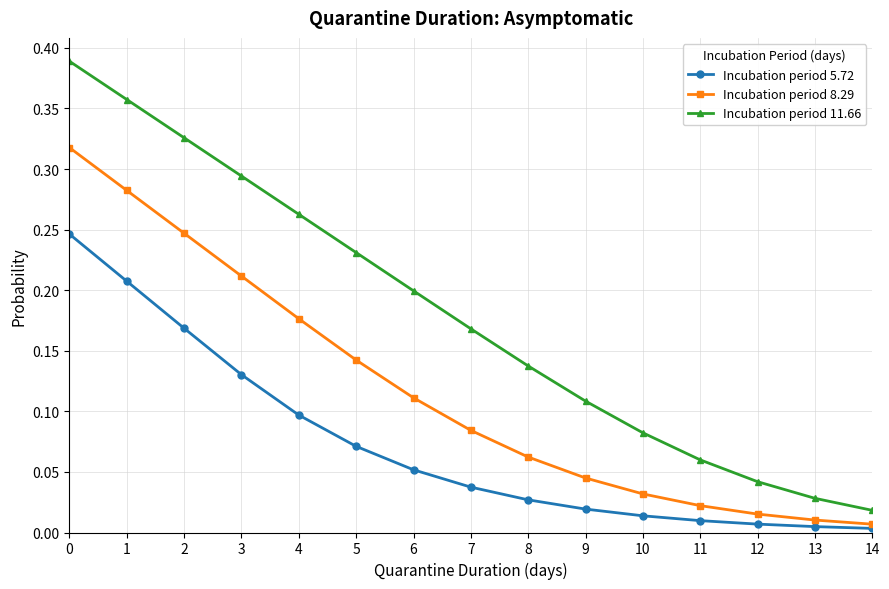

Which series has the widest spread of values?

Incubation period 11.66